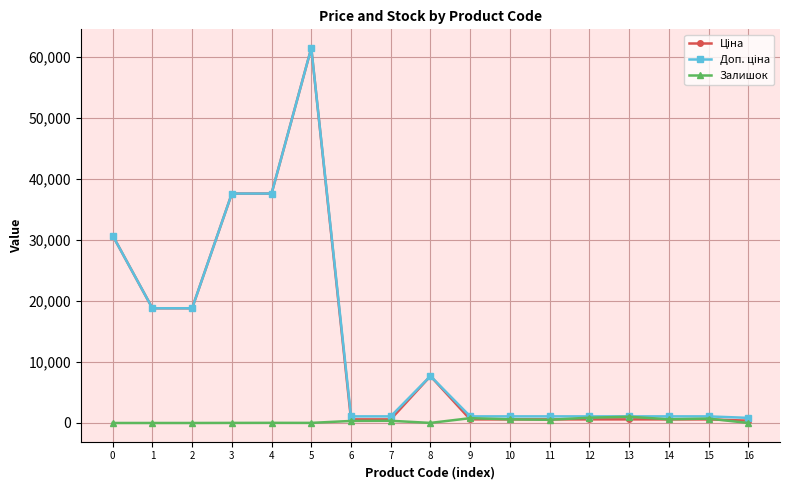

At which category is the sum across all series the highest?

5